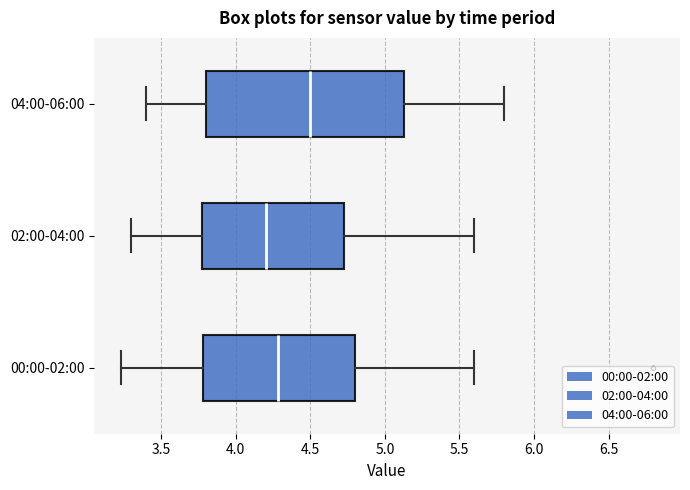

Which box has the furthest to the left median line?

02:00-04:00